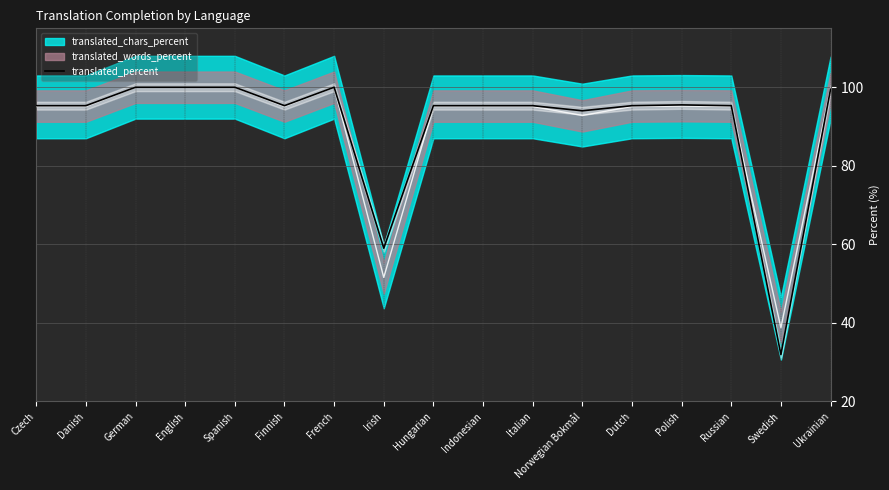

Between Italian and Norwegian Bokmål, which is larger?

Italian